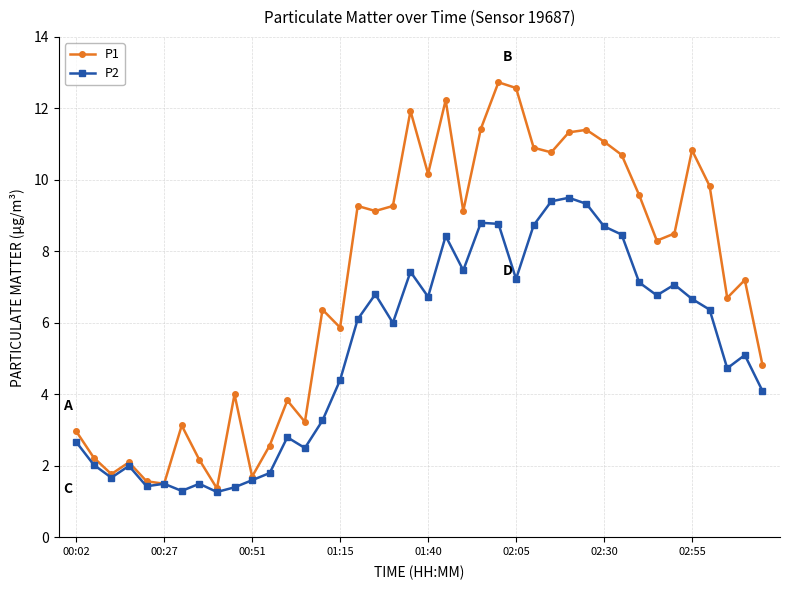

What is the maximum value shown in the chart?

12.7